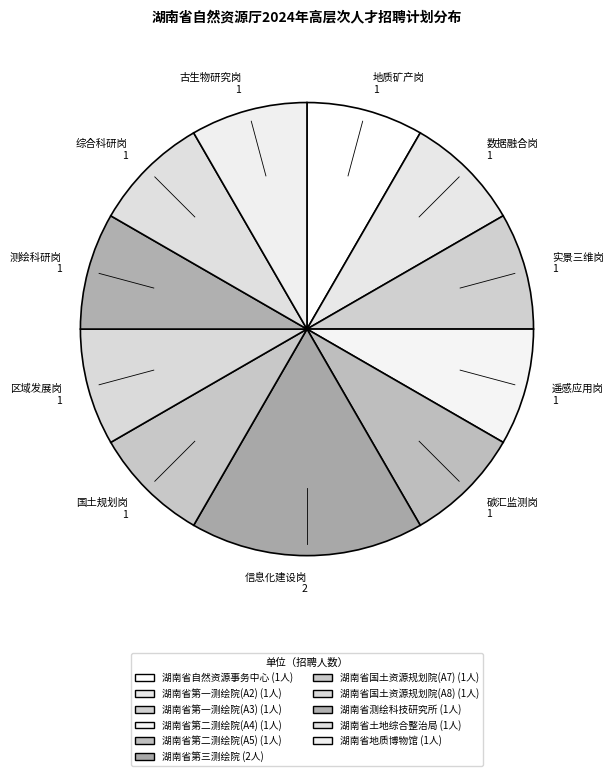

Combined, do 数据融合岗 1 and 区域发展岗 1 account for over 50%?

No